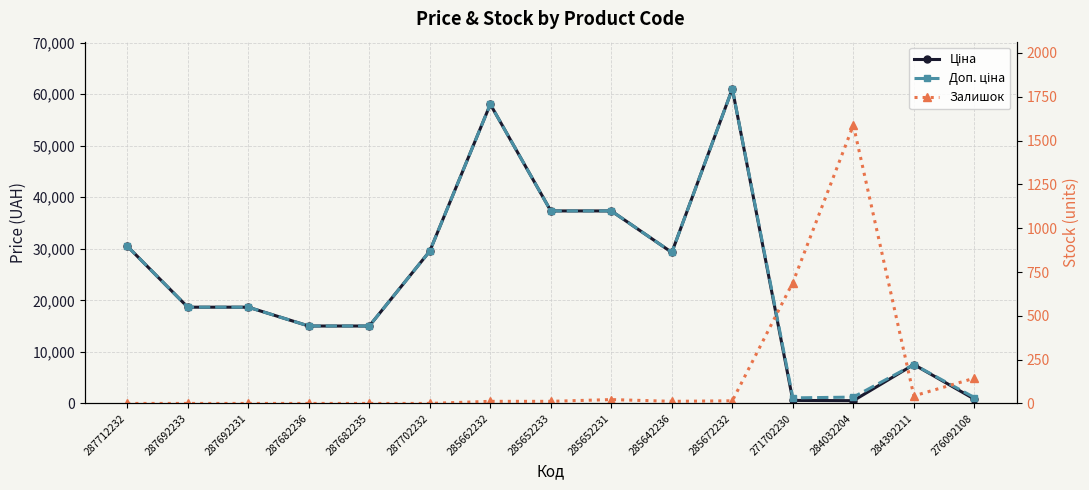

At how many categories does at least one series exceed 2050?

12